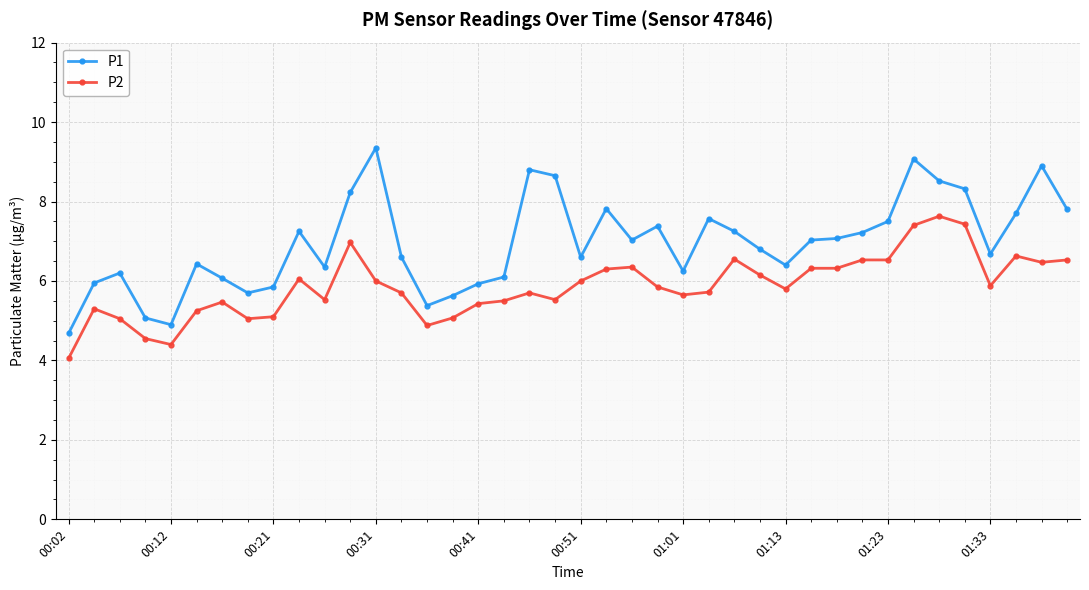

What is the minimum value for P1?

4.7